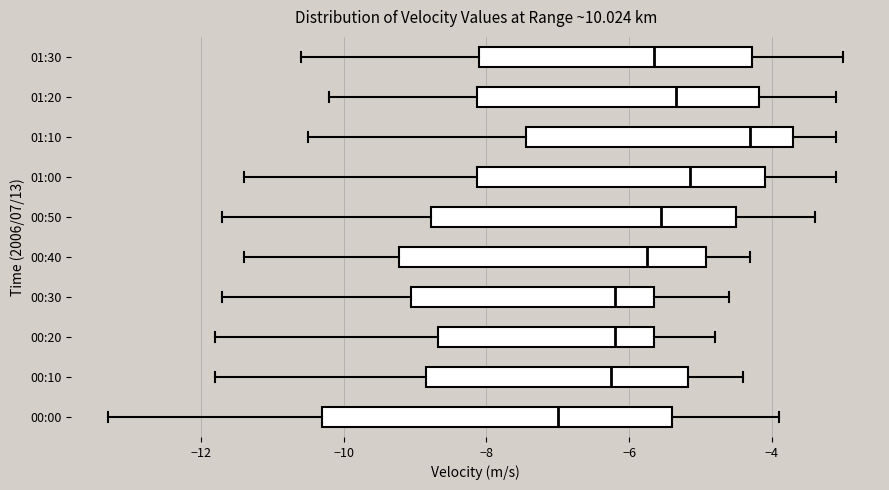

Reading bottom to top, read every box against the x-axis: the position of its median line, the range the box covers, and the ends of its whiskers. The values are not printed on the chart, so give them approximately, as read against the axis.

00:00: median -7.0, box -10.2 to -5.4, whiskers -13.2 to -3.8
00:10: median -6.2, box -8.8 to -5.2, whiskers -11.8 to -4.4
00:20: median -6.2, box -8.6 to -5.6, whiskers -11.8 to -4.8
00:30: median -6.2, box -9.0 to -5.6, whiskers -11.6 to -4.6
00:40: median -5.8, box -9.2 to -5.0, whiskers -11.4 to -4.2
00:50: median -5.6, box -8.8 to -4.4, whiskers -11.6 to -3.4
01:00: median -5.2, box -8.2 to -4.0, whiskers -11.4 to -3.0
01:10: median -4.2, box -7.4 to -3.6, whiskers -10.4 to -3.0
01:20: median -5.4, box -8.2 to -4.2, whiskers -10.2 to -3.0
01:30: median -5.6, box -8.0 to -4.2, whiskers -10.6 to -3.0